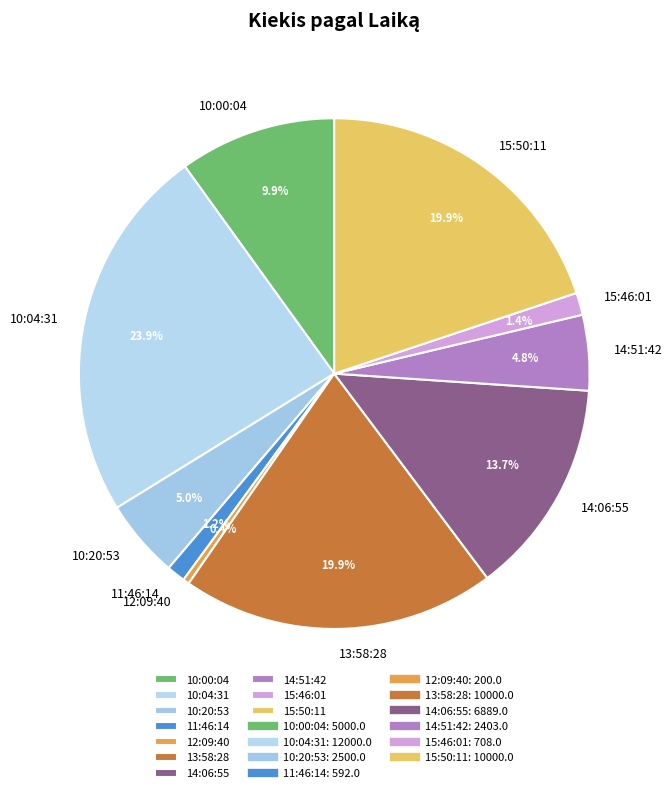

The 13:58:28 slice represents 6% of the pie. True or false?

False